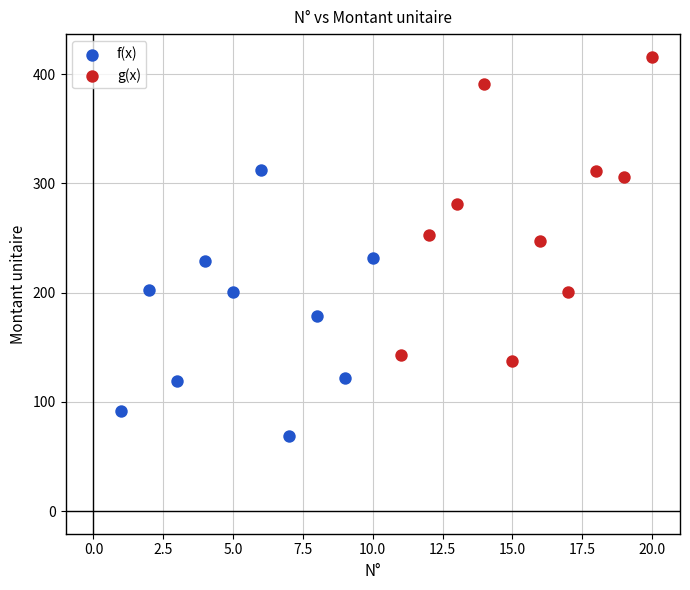

Which series has the widest spread of Y values?

g(x)